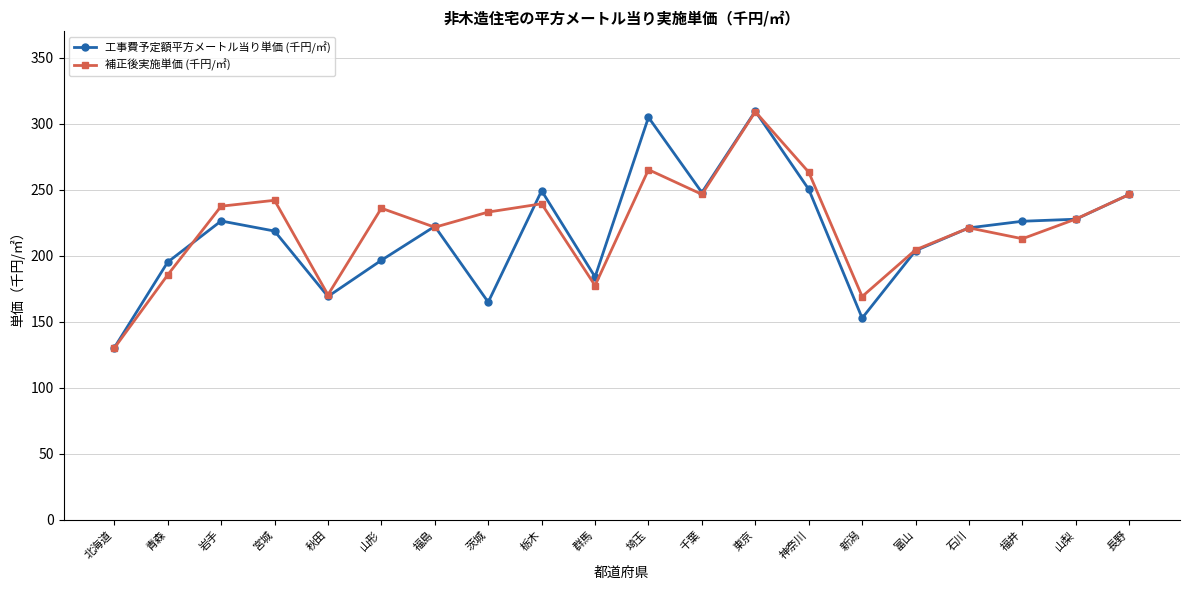

How many values in the 工事費予定額平方メートル当り単価 (千円/㎡) series are below 222?

10